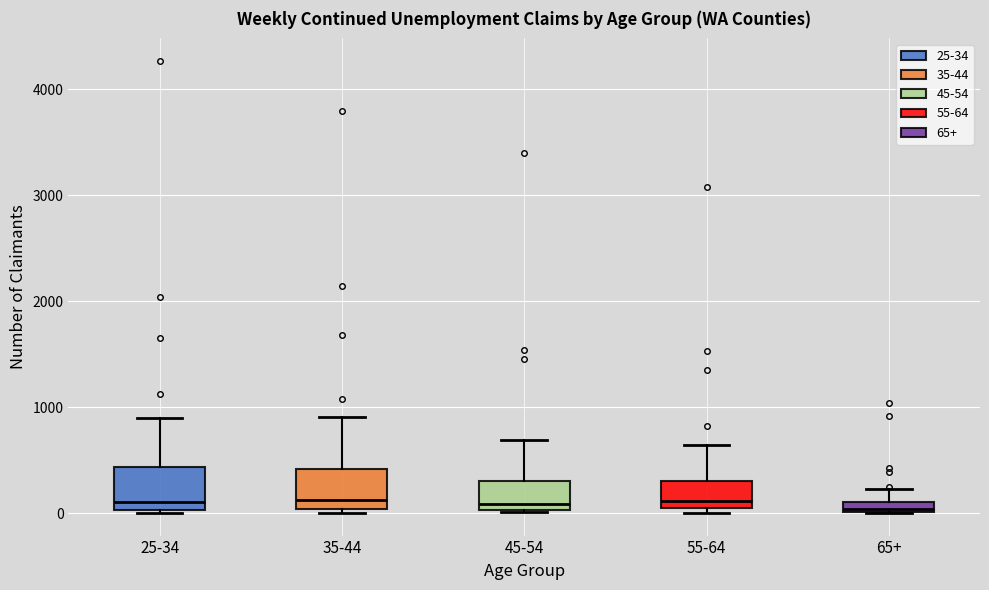

Where does the upper whisker of the box for 65+ end on the y-axis? The values are not printed on the chart, so give them approximately, as read against the axis.

200